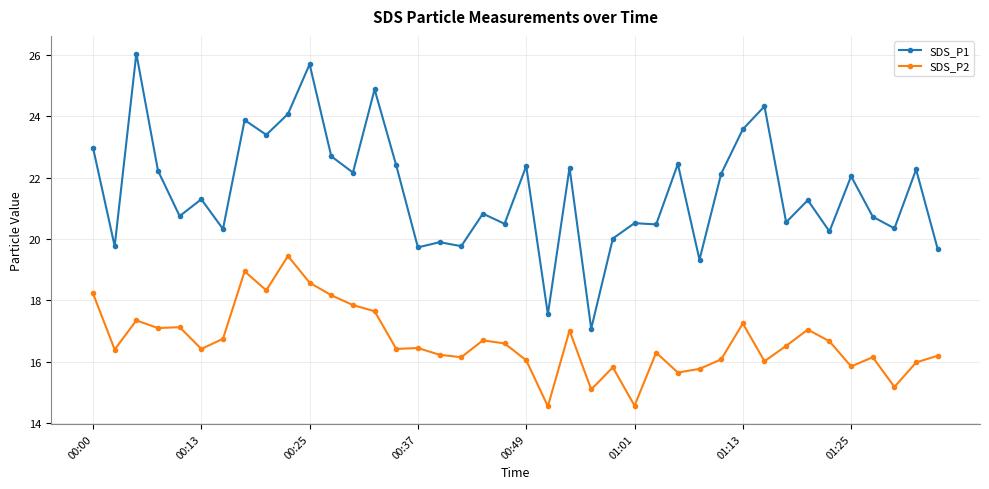

True or false: SDS_P1 and SDS_P2 intersect in this chart.

False